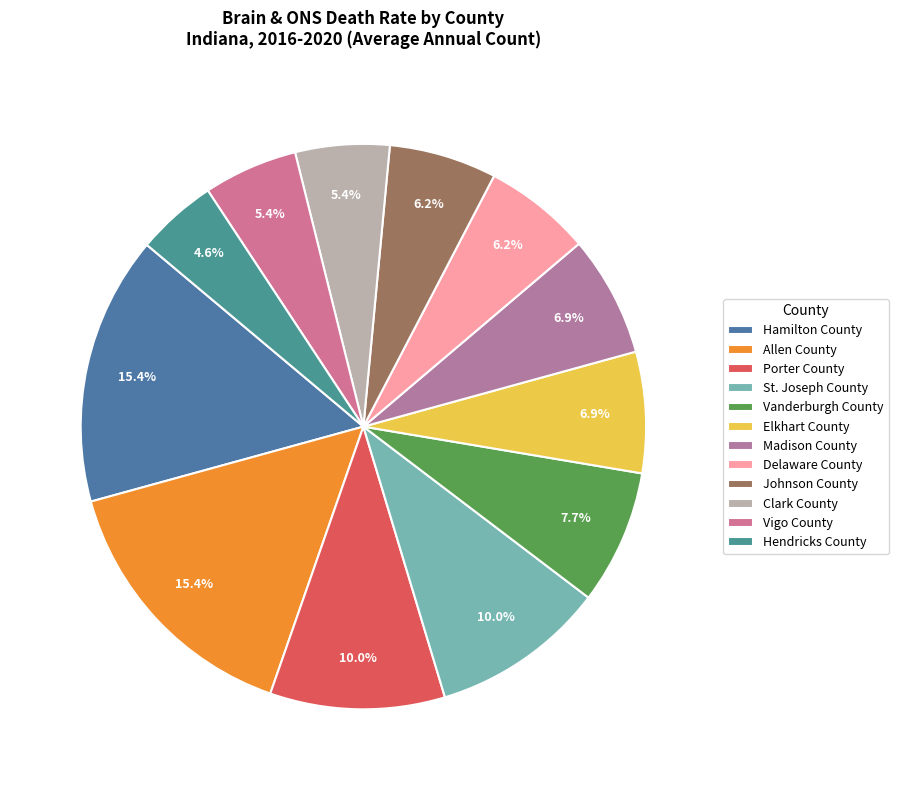

The Hendricks County slice represents 5% of the pie. True or false?

True